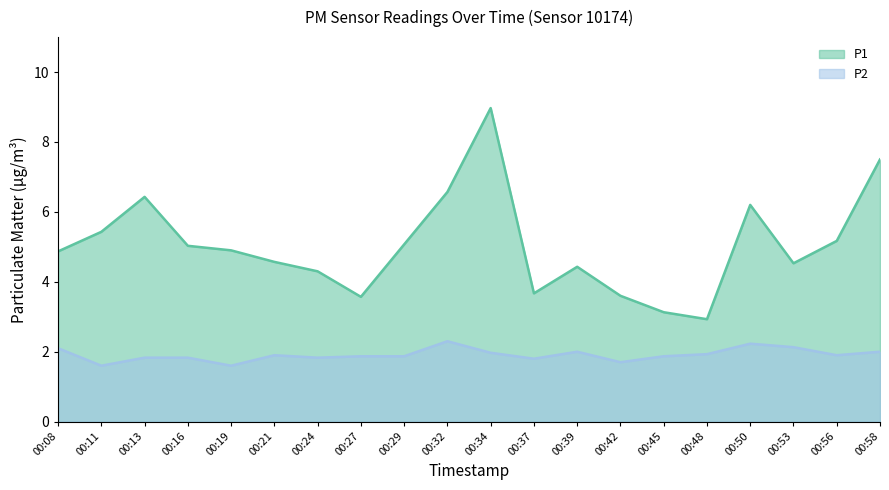

In P2, how many points are higher than both neighbors (excluding endpoints)?

4